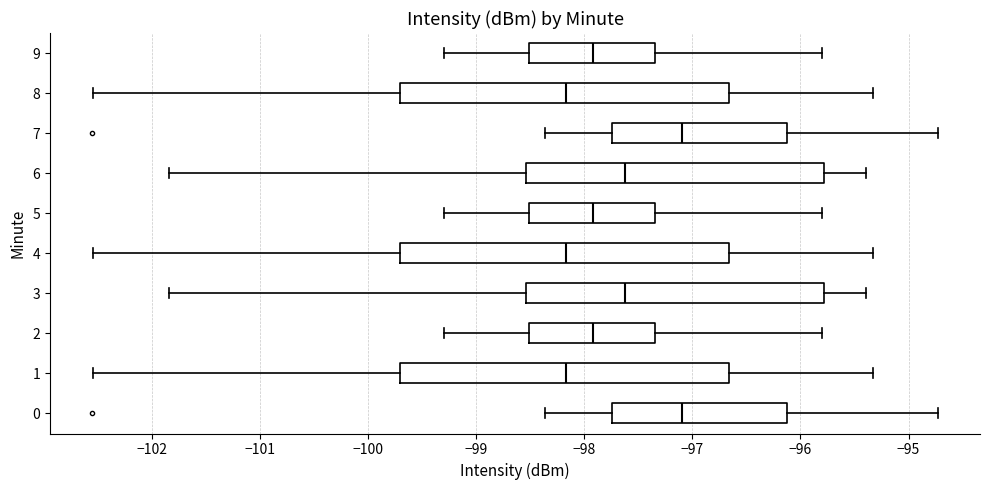

Where does the left whisker of the box at y = 8 end on the x-axis? The values are not printed on the chart, so give them approximately, as read against the axis.

-102.5